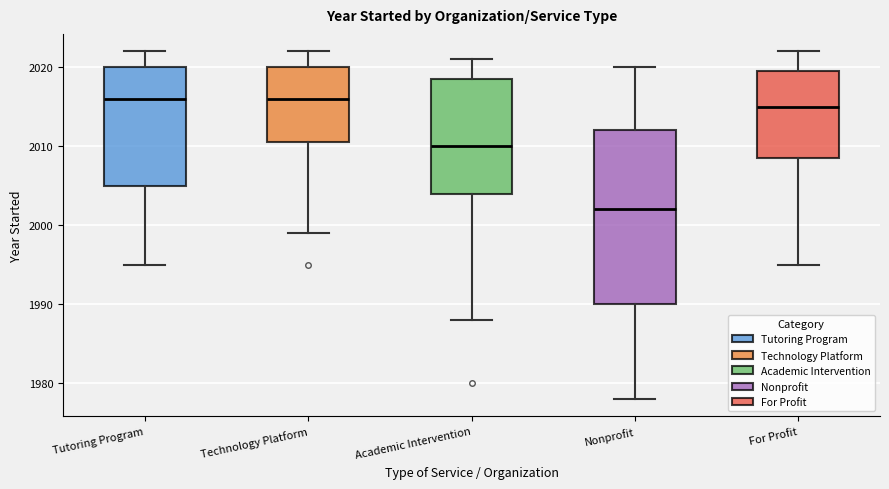

Which box has the lowest median line?

Nonprofit